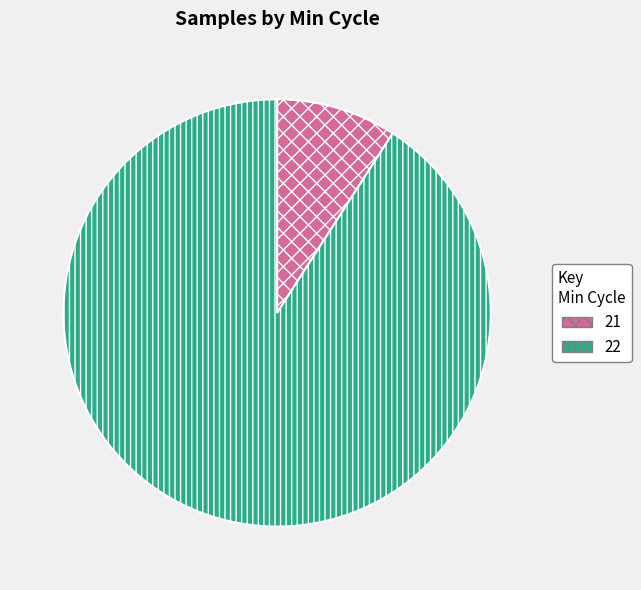

How many segments does this pie chart have?

2